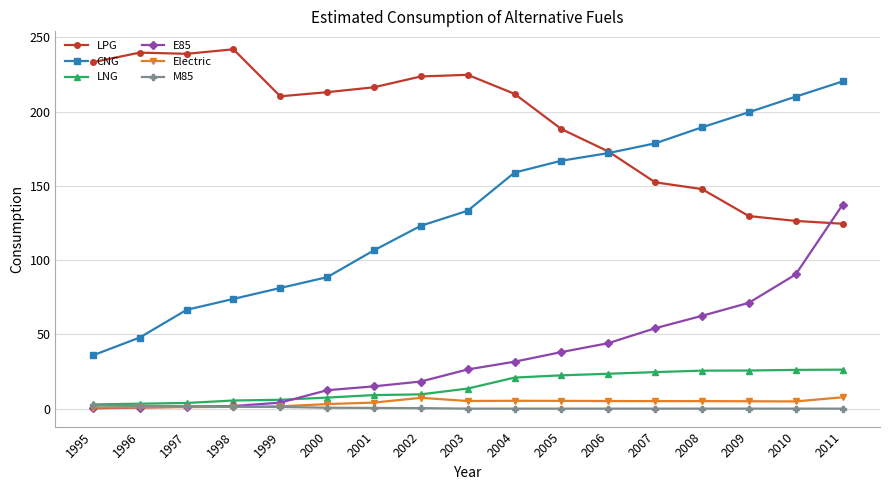

Rank the series by their maximum value, from highest to lowest.

LPG, CNG, E85, LNG, Electric, M85